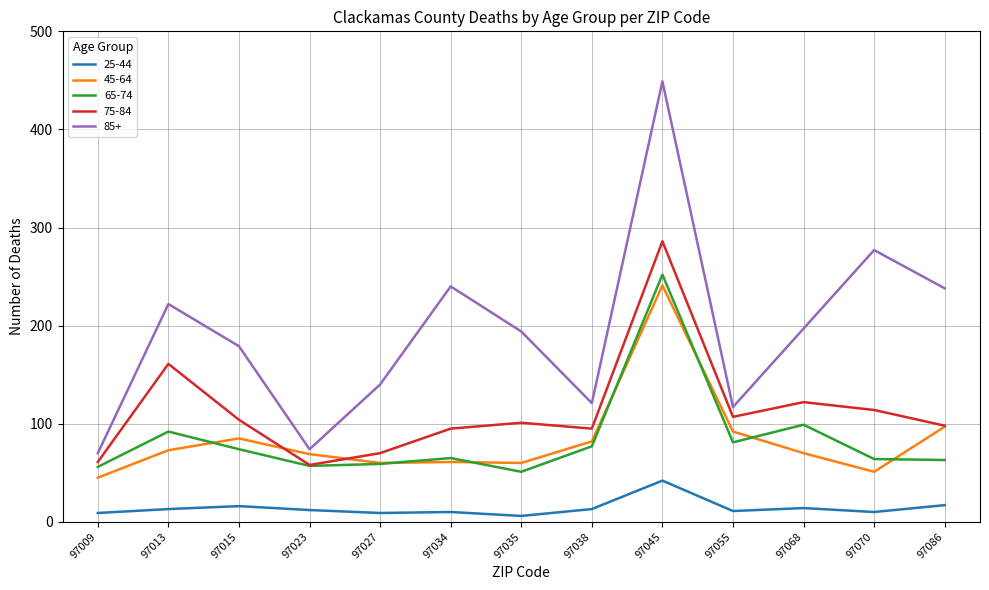

Which category has the highest value across all series?

97045